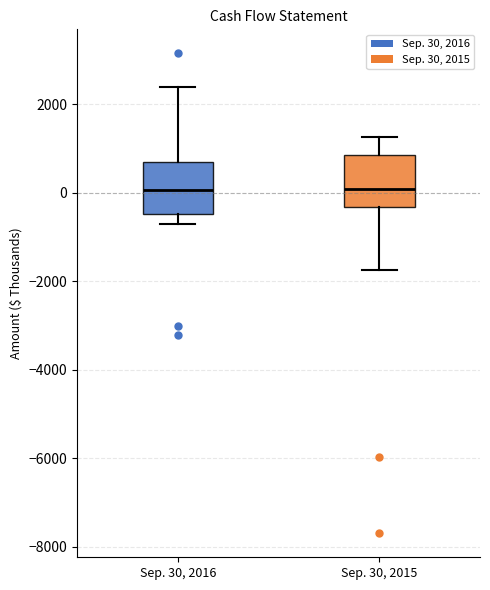

Reading left to right, transcribe this box plot: for each box, give where its median line is, the range the box spans, and where its two whiskers end, as read against the y-axis. The values are not printed on the chart, so give them approximately, as read against the axis.

Sep. 30, 2016: median 0, box -400 to 800, whiskers -800 to 2400
Sep. 30, 2015: median 0, box -400 to 800, whiskers -1800 to 1200